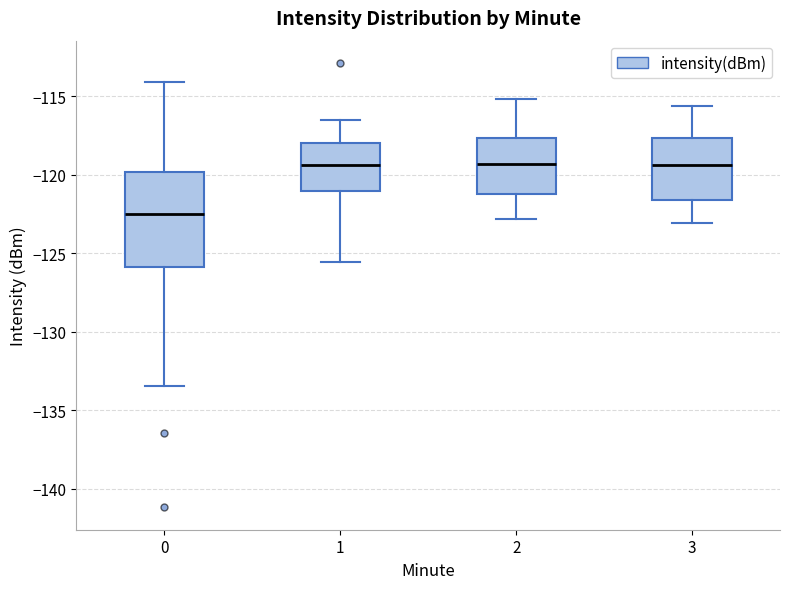

Where does the median line of the box at x = 1 sit on the y-axis? The values are not printed on the chart, so give them approximately, as read against the axis.

-119.5